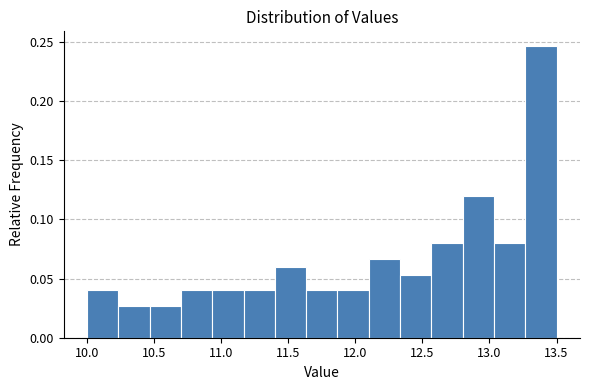

How tall is the bar that spans 10.95 to 11.15 on the x-axis? Neither the bar edges nor the heights are printed on the chart, so give them approximately, as read against the axes.

0.040